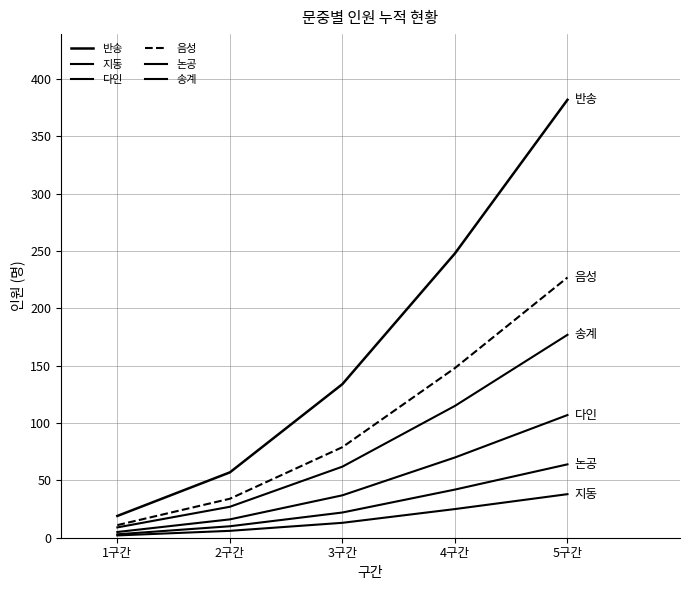

How many lines are shown in the chart?

6